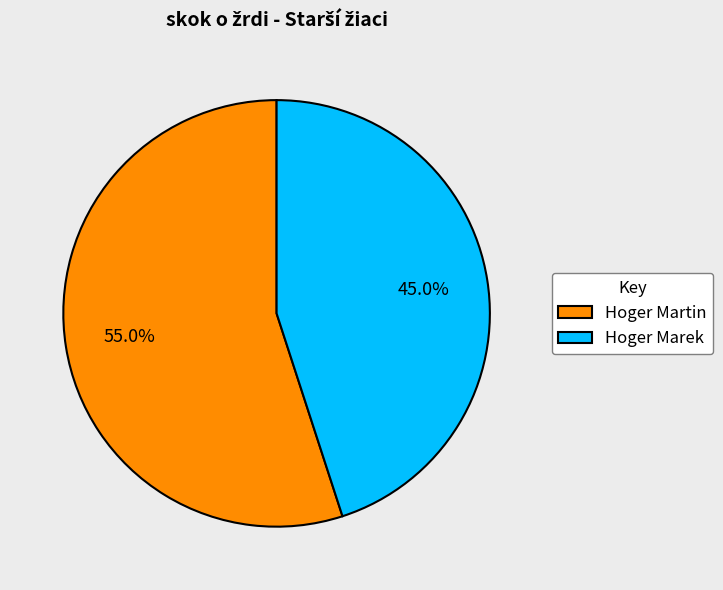

To the nearest percent, what portion does Hoger Marek represent?

45%